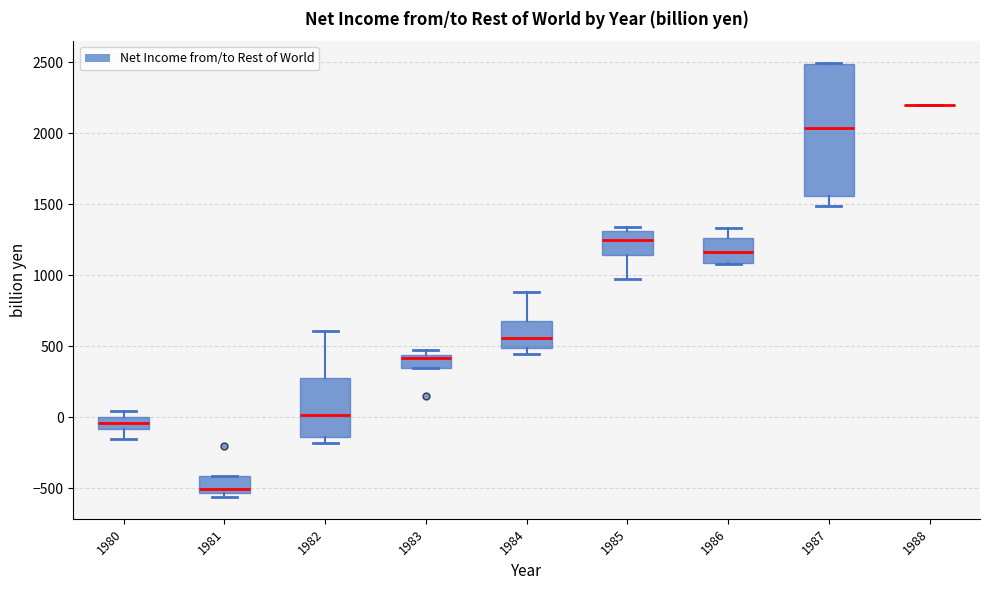

Reading left to right, transcribe this box plot: for each box, give where its median line is, the range the box spans, and where its two whiskers end, as read against the y-axis. The values are not printed on the chart, so give them approximately, as read against the axis.

1980: median -50, box -100 to 0, whiskers -150 to 50
1981: median -500, box -550 to -400, whiskers -550 (just below the box's lower edge) to -400
1982: median 0, box -150 to 250, whiskers -200 to 600
1983: median 400, box 350 to 450, whiskers 350 to 450 (just above the box's upper edge)
1984: median 550, box 500 to 700, whiskers 450 to 900
1985: median 1250, box 1150 to 1300, whiskers 1000 to 1350
1986: median 1150, box 1100 to 1250, whiskers 1100 to 1350
1987: median 2050, box 1550 to 2500, whiskers 1500 to 2500
1988: box collapsed to a line at 2200, whiskers 2200 to 2200